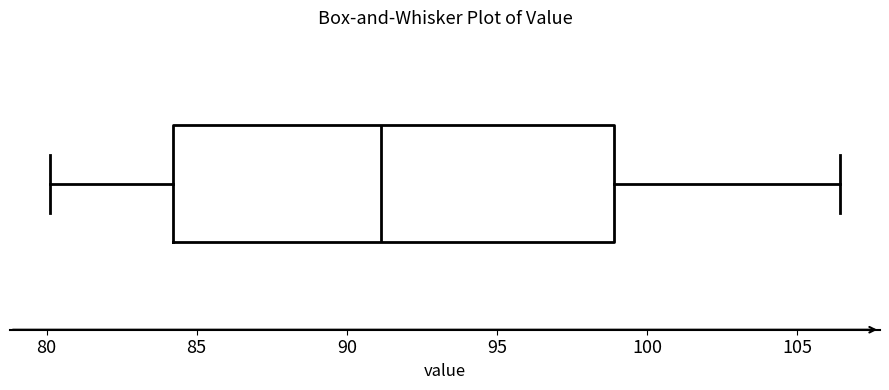

Transcribe this box plot: give where the median line is, the range the box spans, and where the two whiskers end, as read against the x-axis. The values are not printed on the chart, so give them approximately, as read against the axis.

median 91.0, box 84.0 to 99.0, whiskers 80.0 to 106.5